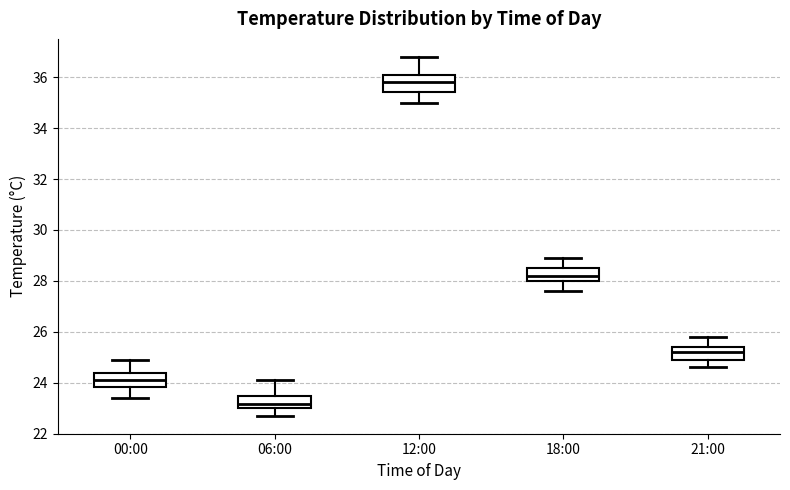

Reading left to right, read every box against the y-axis: the position of its median line, the range the box covers, and the ends of its whiskers. The values are not printed on the chart, so give them approximately, as read against the axis.

00:00: median 24.2, box 23.8 to 24.4, whiskers 23.4 to 25.0
06:00: median 23.2, box 23.0 to 23.4, whiskers 22.8 to 24.2
12:00: median 35.8, box 35.4 to 36.0, whiskers 35.0 to 36.8
18:00: median 28.2, box 28.0 to 28.6, whiskers 27.6 to 29.0
21:00: median 25.2, box 25.0 to 25.4, whiskers 24.6 to 25.8